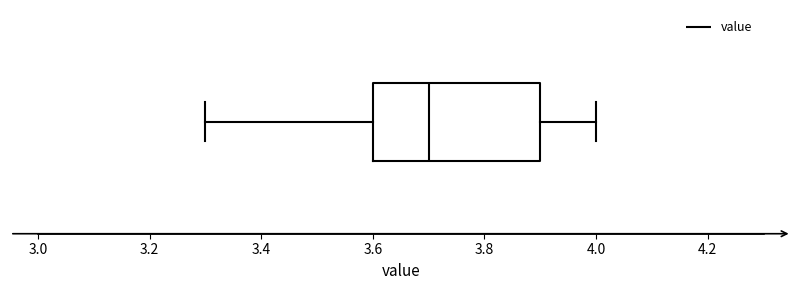

Where does the right whisker of the box end on the x-axis? The values are not printed on the chart, so give them approximately, as read against the axis.

4.0